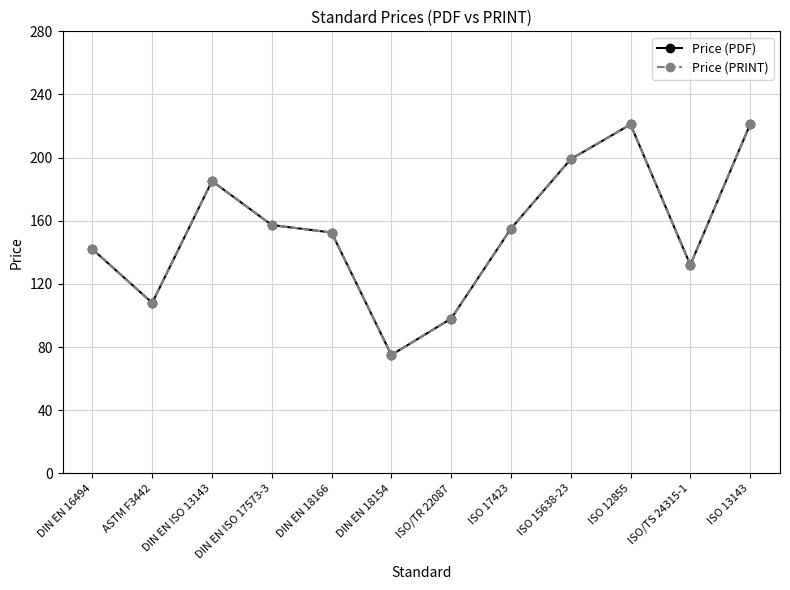

Is this an area chart (filled region under the line)?

No